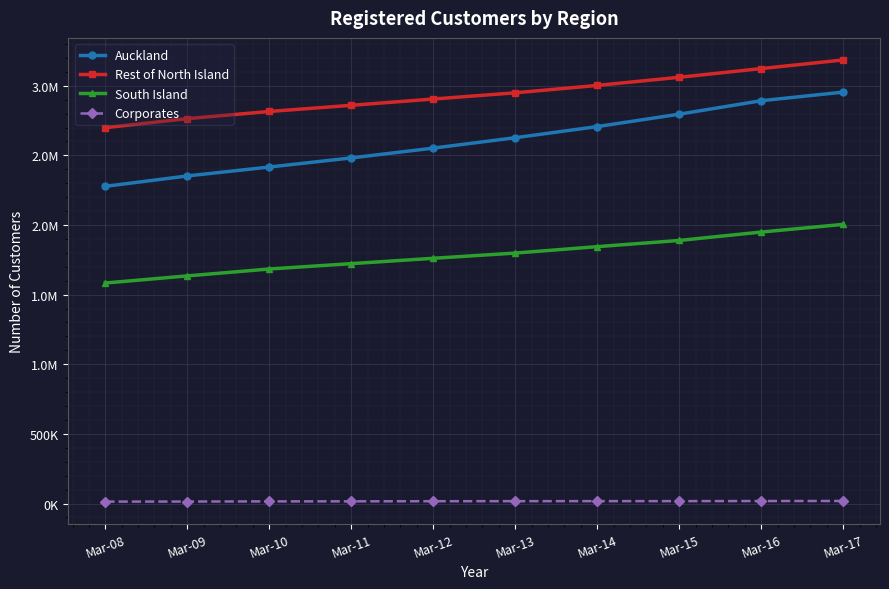

Count the number of categories in the chart.

10